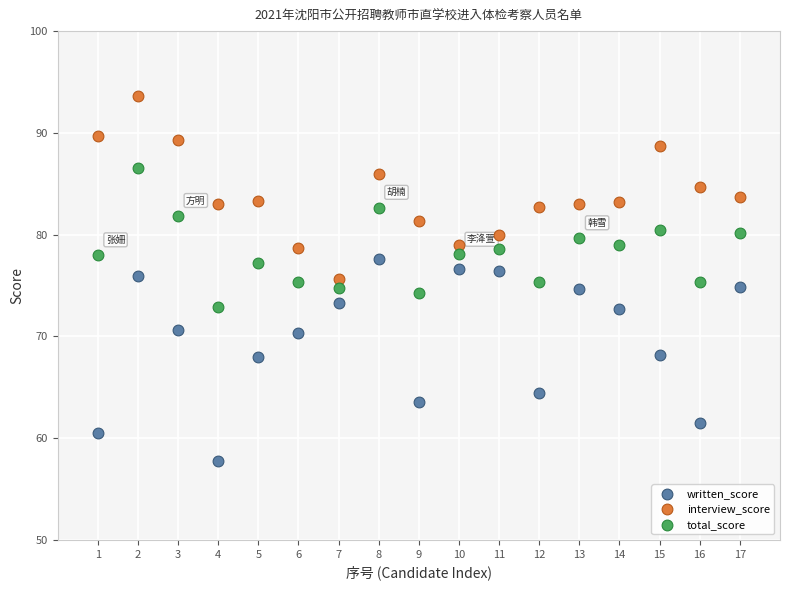

Which series reaches the maximum Y coordinate?

interview_score